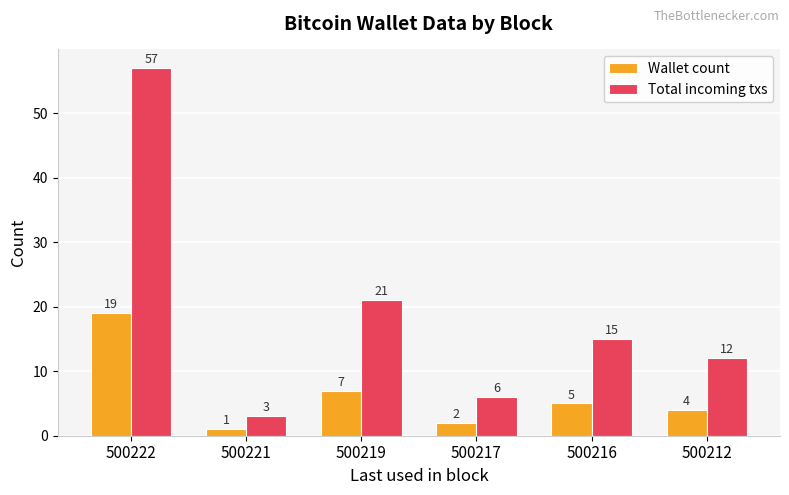

Reading left to right, what are all the values shown in this chart?

Wallet count: 19	1	7	2	5	4
Total incoming txs: 57	3	21	6	15	12